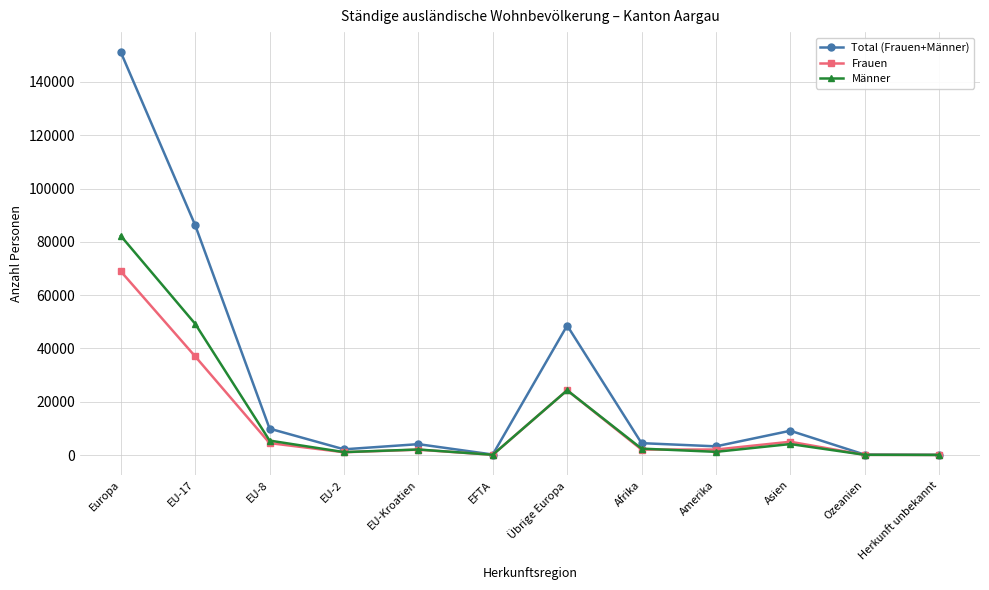

True or false: Total (Frauen+Männer) has more than 1 interior local peaks.

True